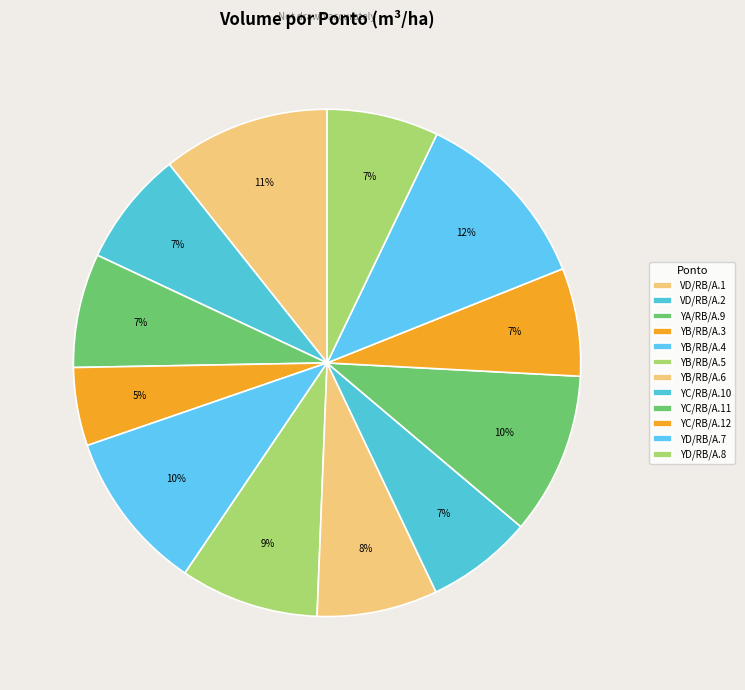

How many slices are in this pie chart?

12